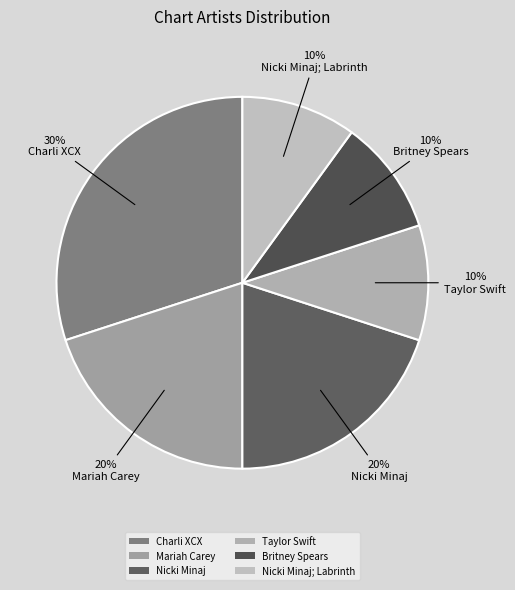

Approximately how many times larger is the value at Nicki Minaj; Labrinth compared to Taylor Swift?

1.0